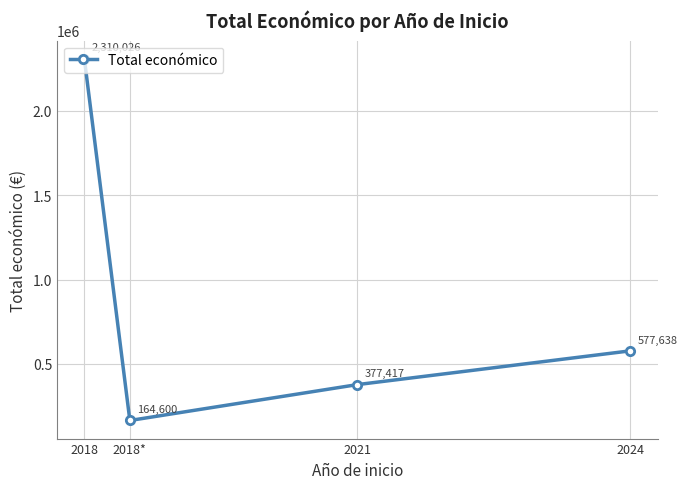

What is the ratio of the value at 2018* to the value at 2021?

0.4